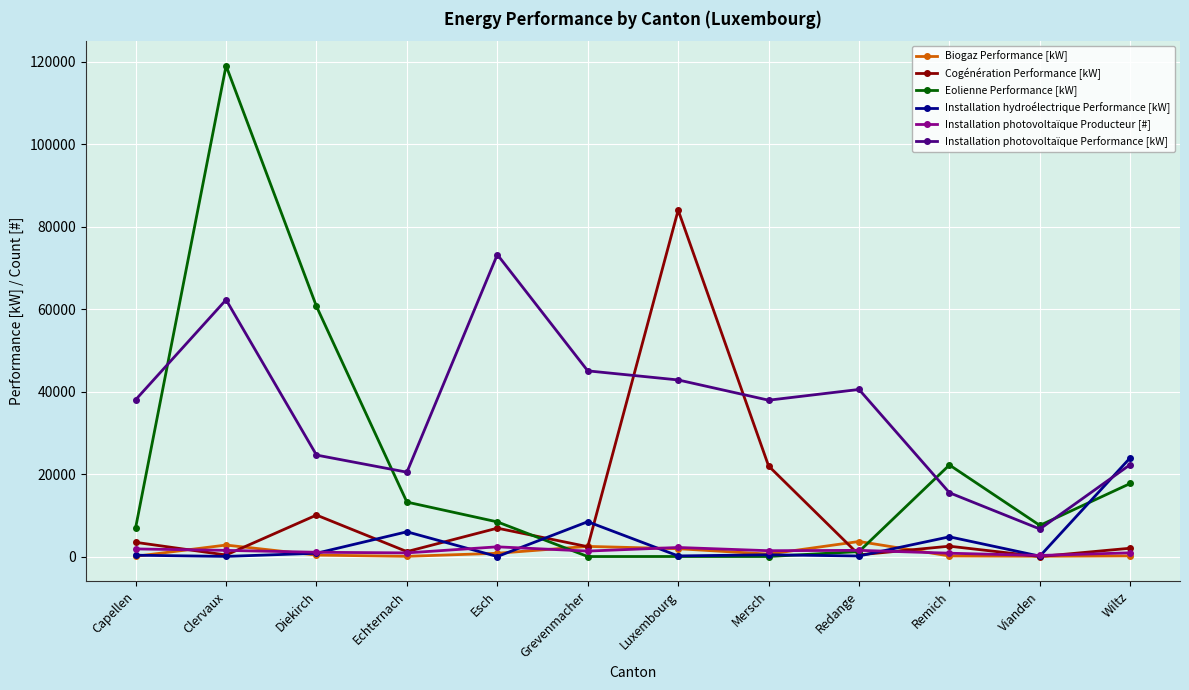

After their last crossing, which series has the higher values: Installation photovoltaïque Performance [kW] or Installation hydroélectrique Performance [kW]?

Installation hydroélectrique Performance [kW]